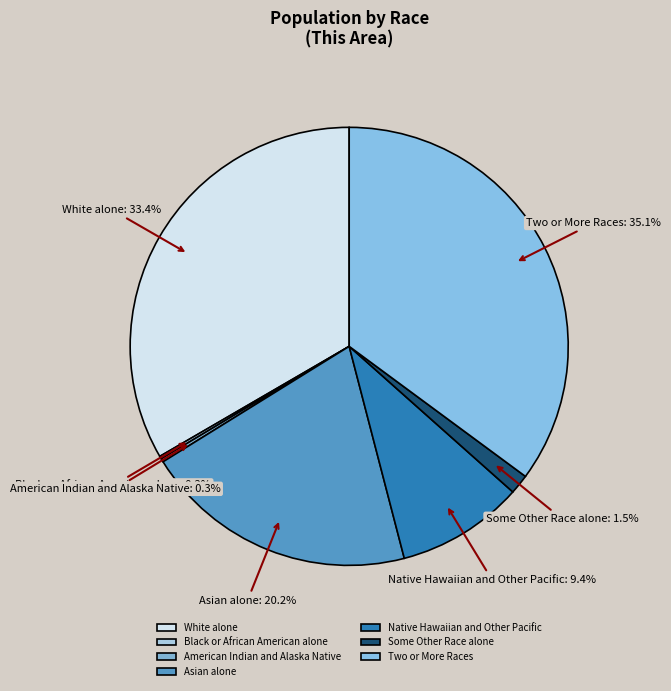

To the nearest percent, what is the difference between the largest and smallest slice percentages?

35%